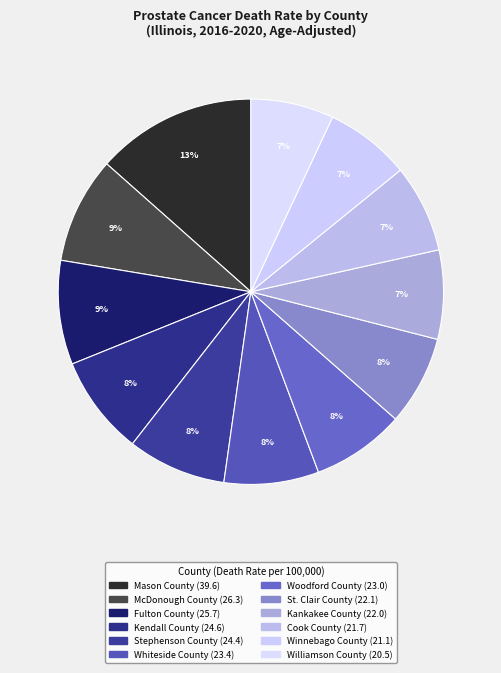

Which has a higher value, Mason County or Cook County?

Mason County